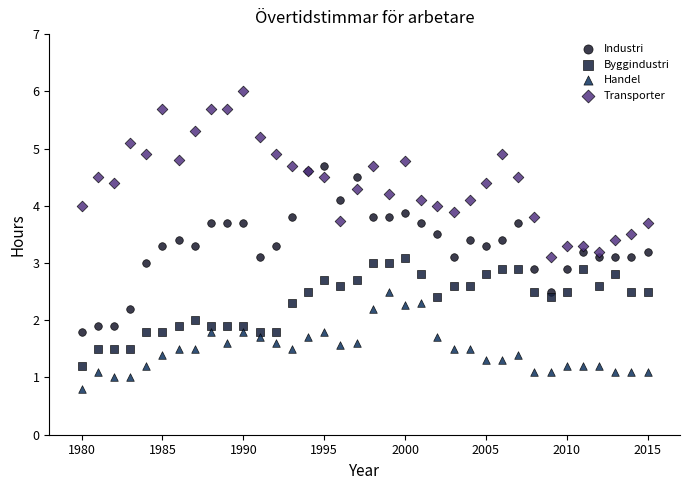

Which series reaches the maximum Y coordinate?

Transporter